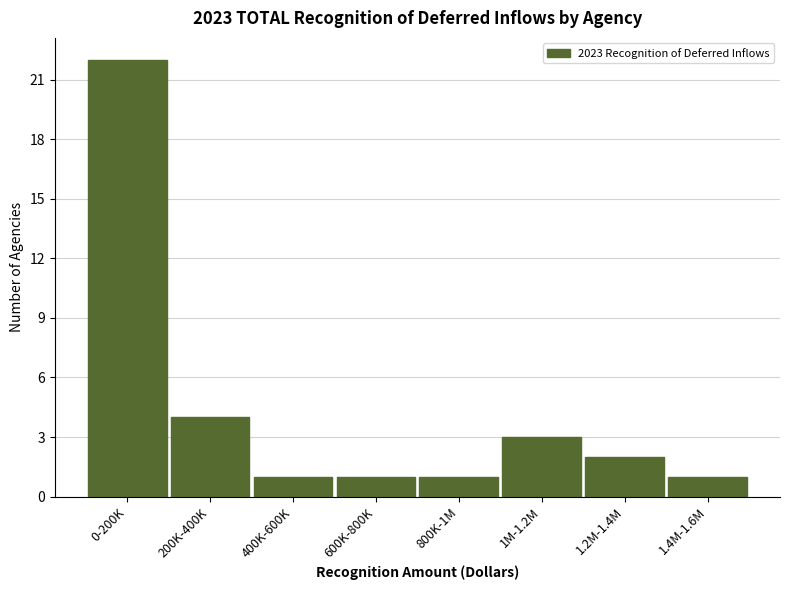

Reading right to left, what are all the values shown in this chart?

1	2	3	1	1	1	4	22